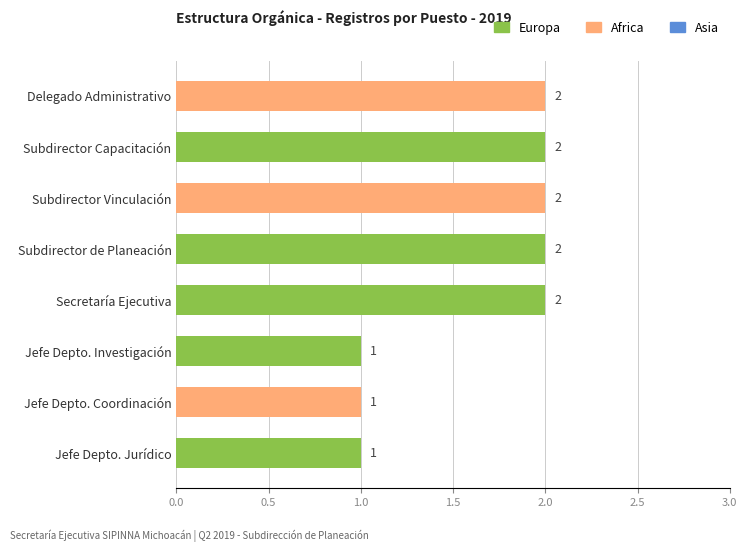

Reading bottom to top, transcribe all the data shown in this chart.

Jefe Depto. Jurídico=1	Jefe Depto. Coordinación=1	Jefe Depto. Investigación=1	Secretaría Ejecutiva=2	Subdirector de Planeación=2	Subdirector Vinculación=2	Subdirector Capacitación=2	Delegado Administrativo=2